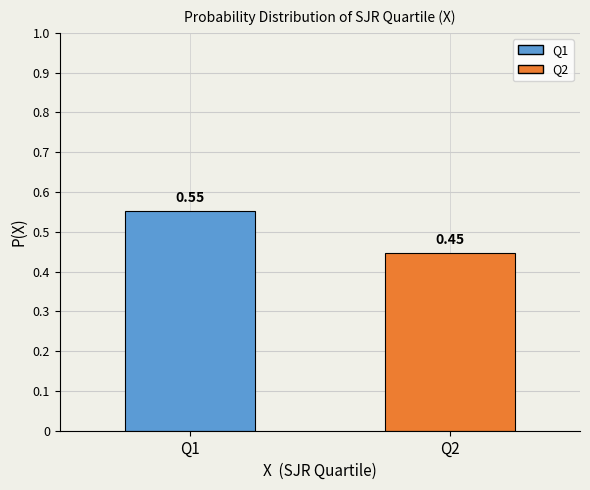

Which has a higher value, Q2 or Q1?

Q1